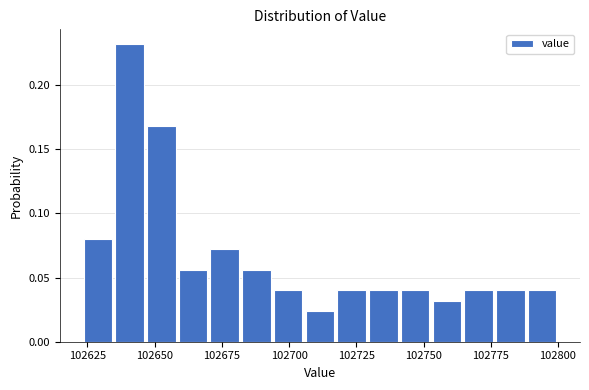

Read against the x-axis, roughly where is the centre of the tallest bar?

102640